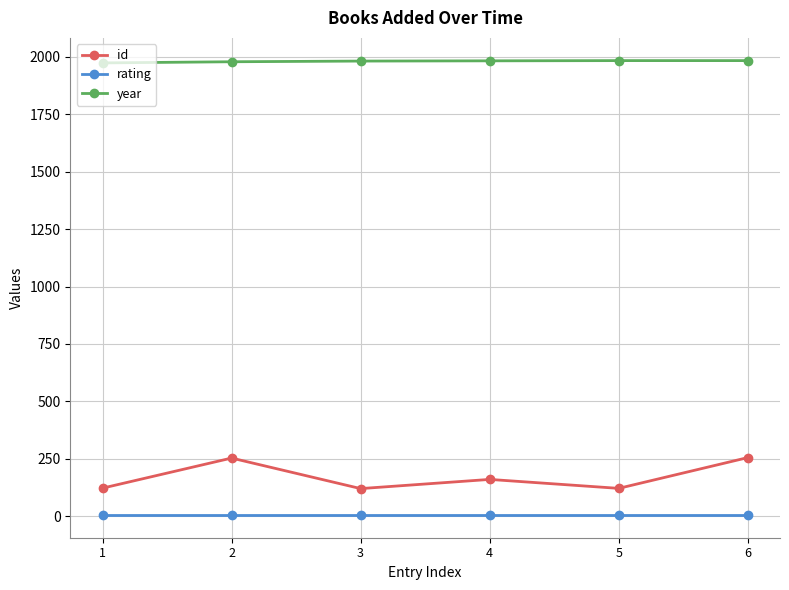

List the series in order of their peak value, lowest first.

rating, id, year